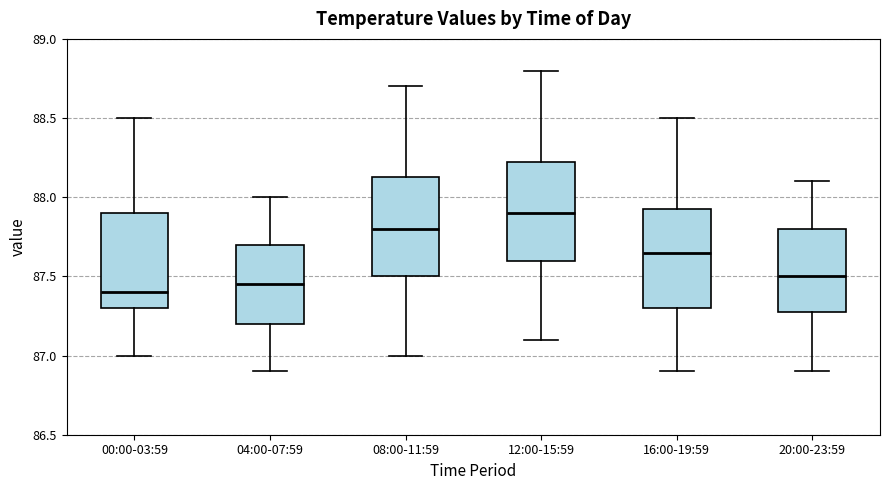

Reading left to right, transcribe this box plot: for each box, give where its median line is, the range the box spans, and where its two whiskers end, as read against the y-axis. The values are not printed on the chart, so give them approximately, as read against the axis.

00:00-03:59: median 87.40, box 87.30 to 87.90, whiskers 87.00 to 88.50
04:00-07:59: median 87.45, box 87.20 to 87.70, whiskers 86.90 to 88.00
08:00-11:59: median 87.80, box 87.50 to 88.15, whiskers 87.00 to 88.70
12:00-15:59: median 87.90, box 87.60 to 88.25, whiskers 87.10 to 88.80
16:00-19:59: median 87.65, box 87.30 to 87.95, whiskers 86.90 to 88.50
20:00-23:59: median 87.50, box 87.30 to 87.80, whiskers 86.90 to 88.10